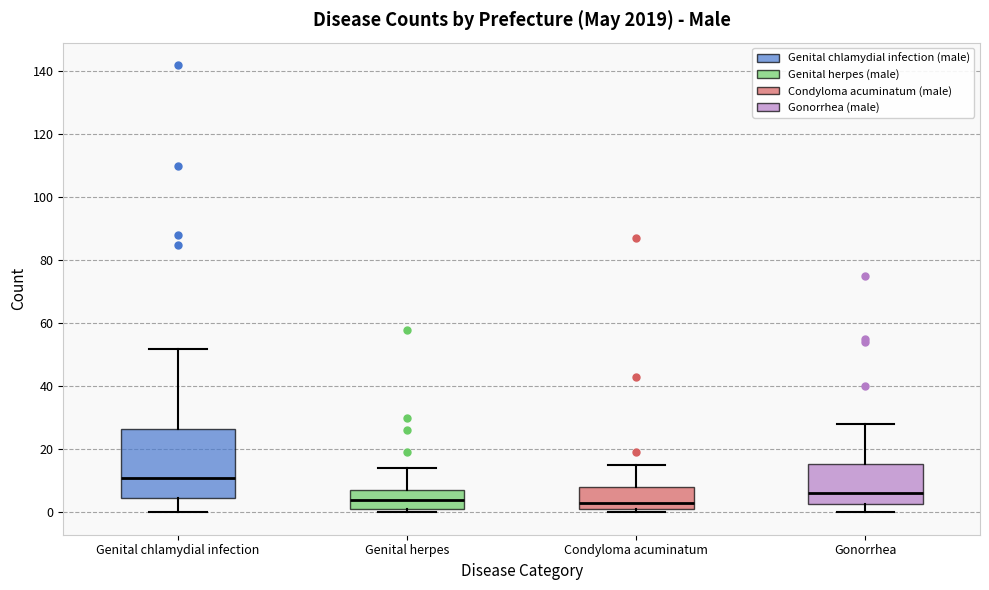

Reading left to right, read every box against the y-axis: the position of its median line, the range the box covers, and the ends of its whiskers. The values are not printed on the chart, so give them approximately, as read against the axis.

Genital chlamydial infection: median 12, box 4 to 26, whiskers 0 to 52
Genital herpes: median 4, box 2 to 8, whiskers 0 to 14
Condyloma acuminatum: median 4, box 2 to 8, whiskers 0 to 16
Gonorrhea: median 6, box 2 to 16, whiskers 0 to 28